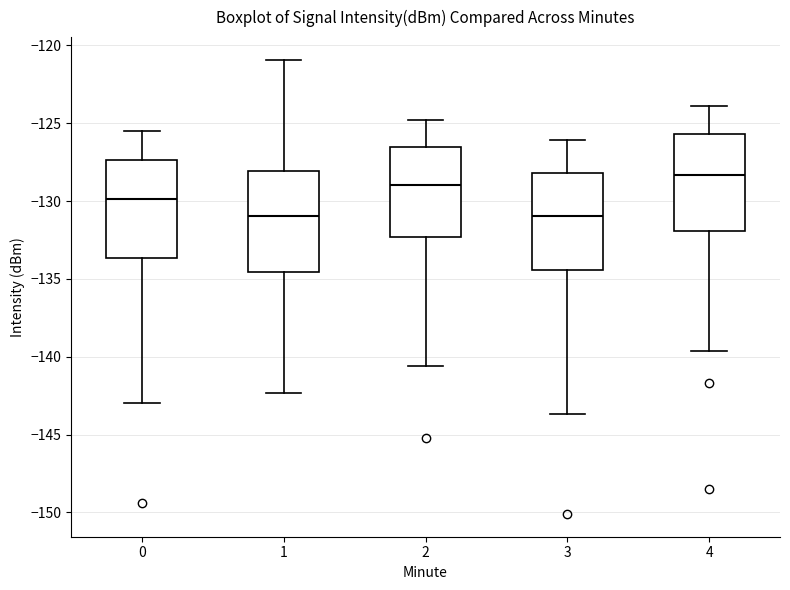

Where does the upper whisker of the box at x = 2 end on the y-axis? The values are not printed on the chart, so give them approximately, as read against the axis.

-125.0